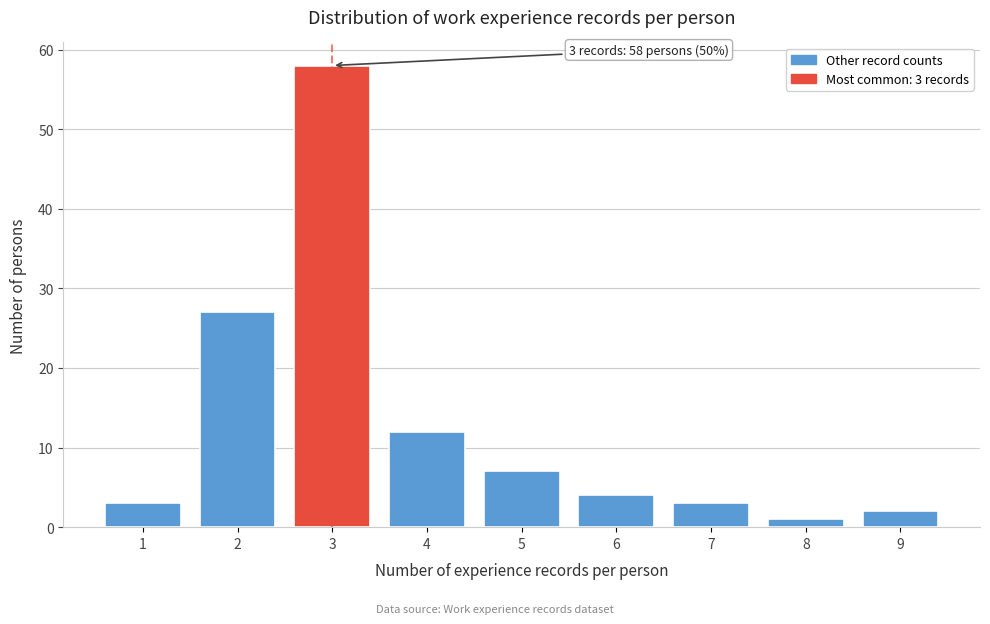

Over which range of the x-axis is the bar tallest?

2.5 to 3.5